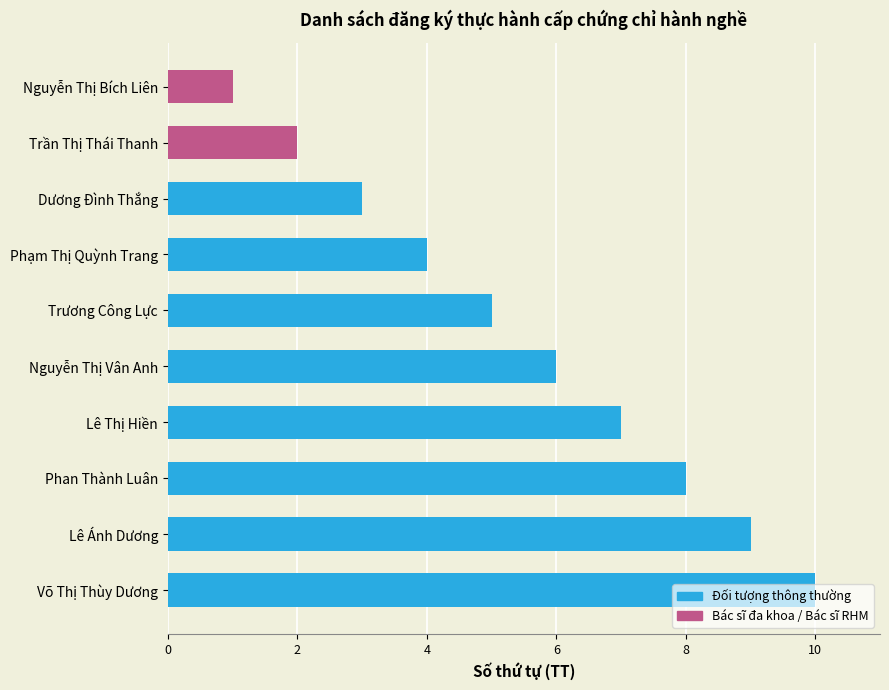

What is the minimum value shown in the chart?

1